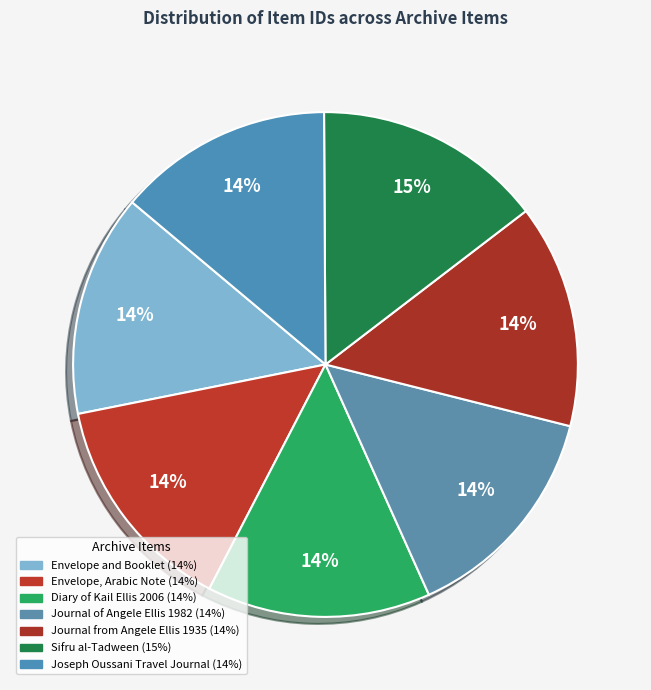

How many segments does this pie chart have?

7